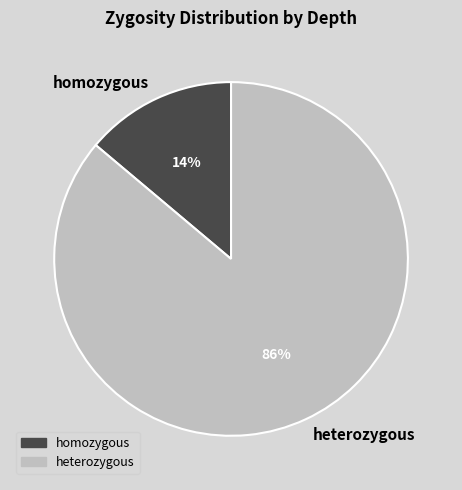

The homozygous slice represents 14% of the pie. True or false?

True